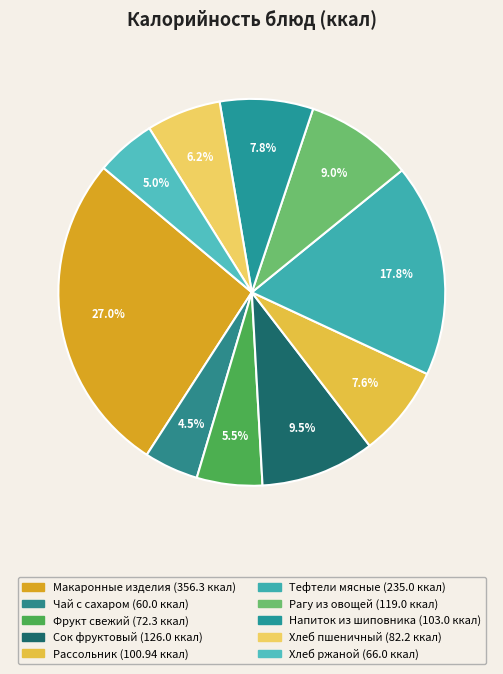

Rank the categories by value from lowest to highest.

Чай с сахаром, Хлеб ржаной, Фрукт свежий сезонный, Хлеб пшеничный, Рассольник Ленинградский, Напиток из шиповника, Рагу из овощей, Сок фруктовый, Тефтели мясные с соусом, Макаронные изделия запеченные с сыром